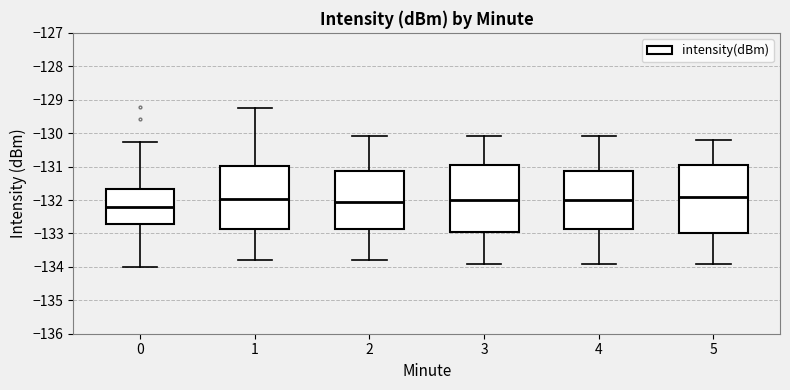

Where does the lower whisker of the box at x = 2 end on the y-axis? The values are not printed on the chart, so give them approximately, as read against the axis.

-133.8